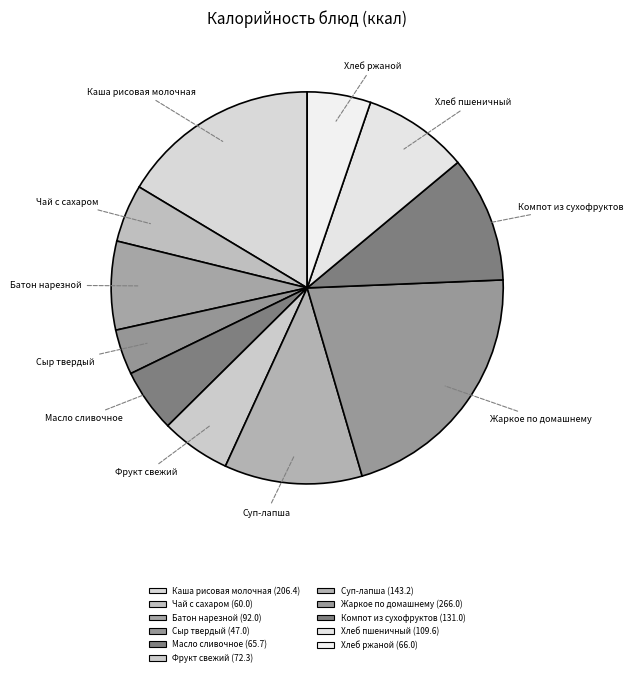

Which category has the smallest portion of the pie?

Сыр твердый